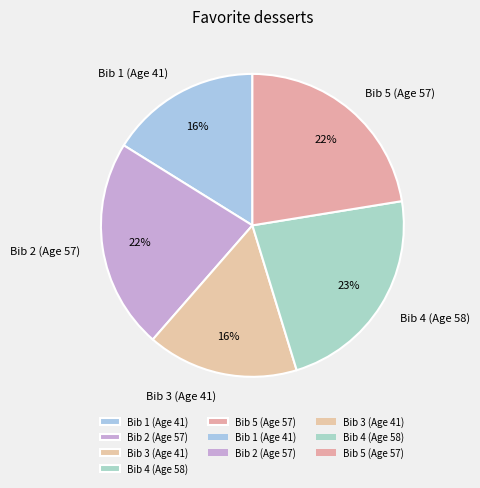

Count the number of slices in the pie.

5